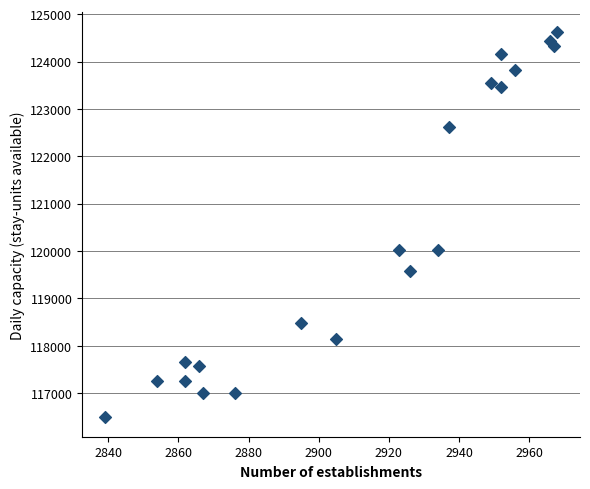

What is the range of Y values (max minus min)?

8141